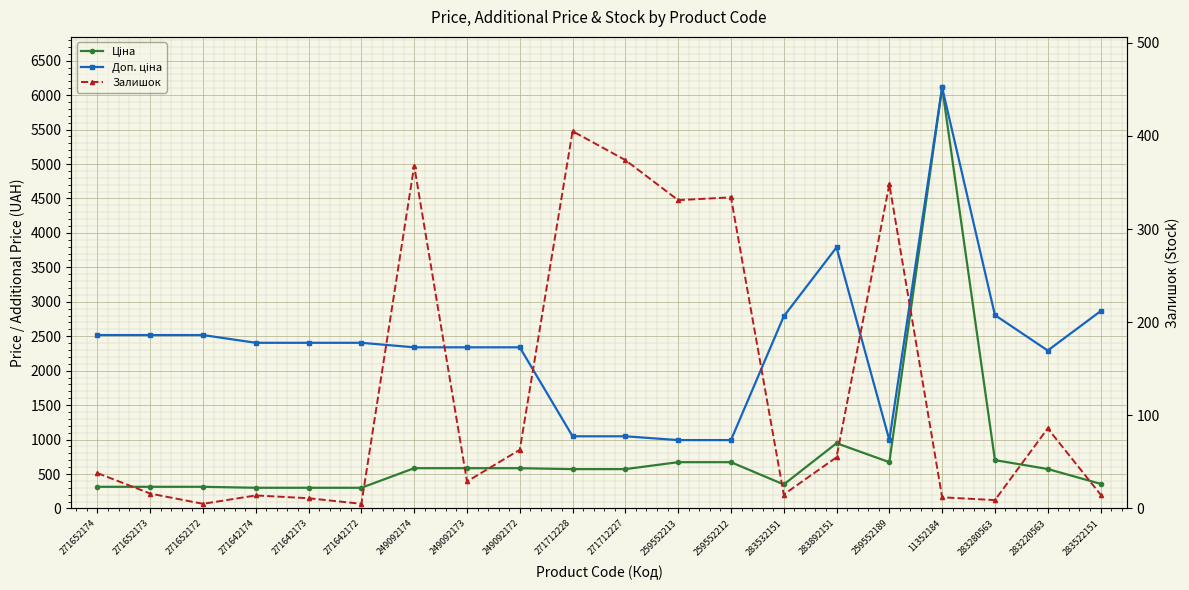

In Ціна, how many points are higher than both neighbors (excluding endpoints)?

2